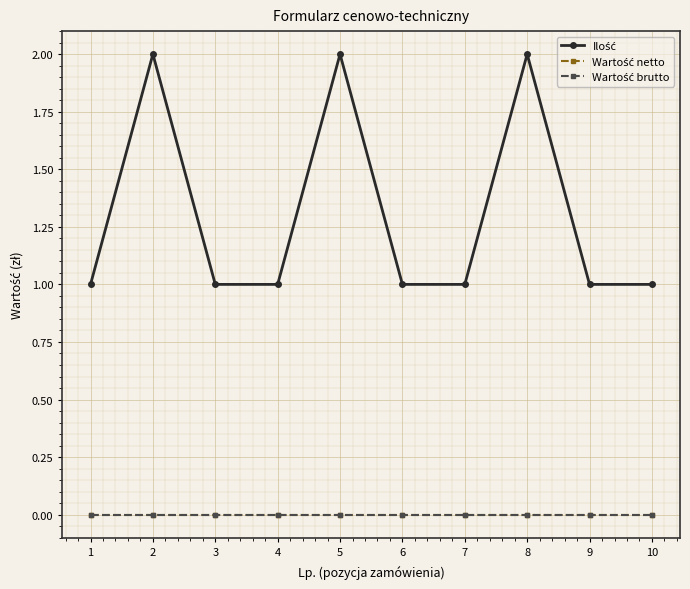

Which series has the largest range (max minus min)?

Ilość